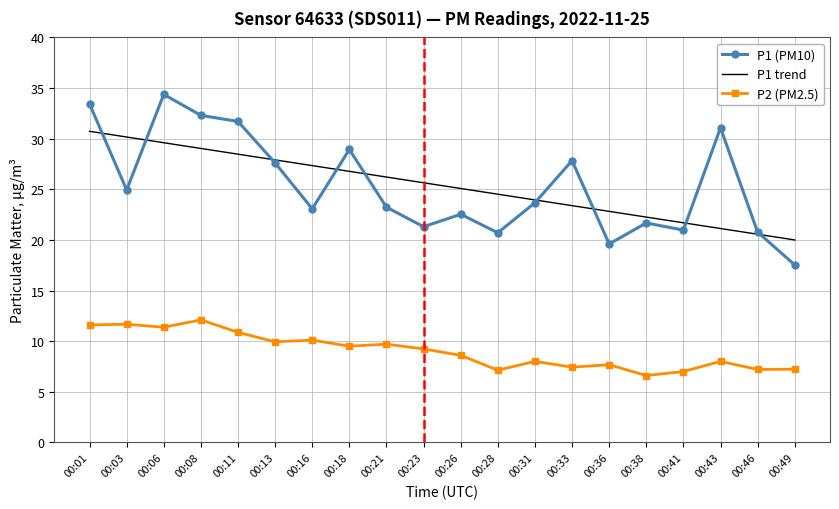

Which series has the largest range (max minus min)?

P1 (PM10)